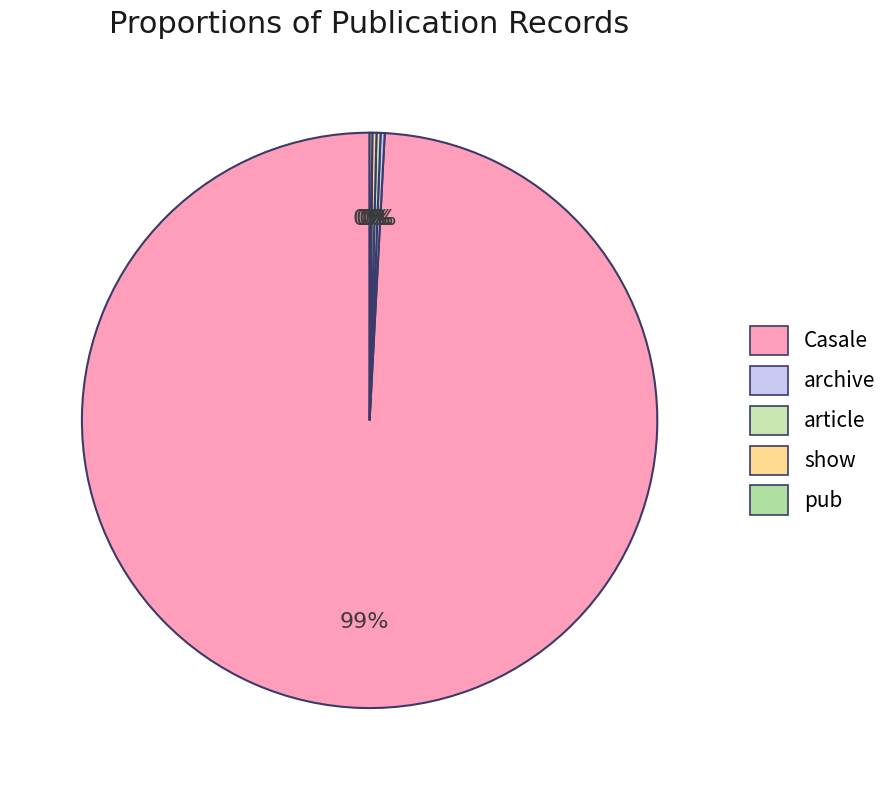

Count the number of slices in the pie.

5